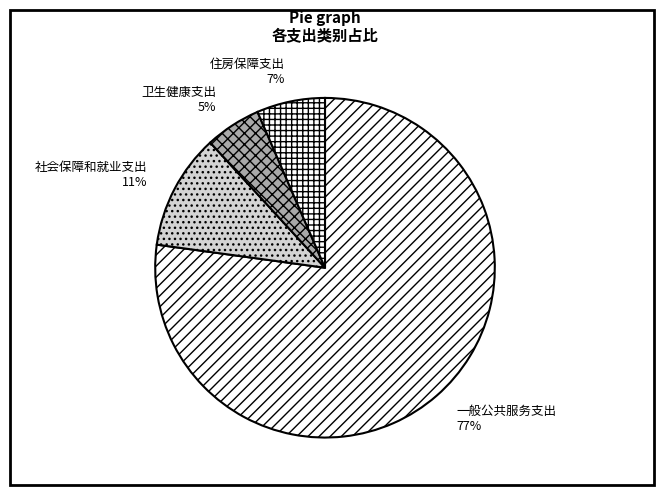

Which has a higher value, 一般公共服务支出 or 社会保障和就业支出?

一般公共服务支出